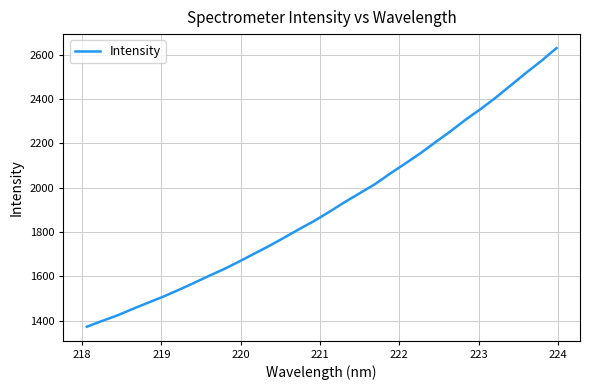

What is the minimum value shown in the chart?

1372.4